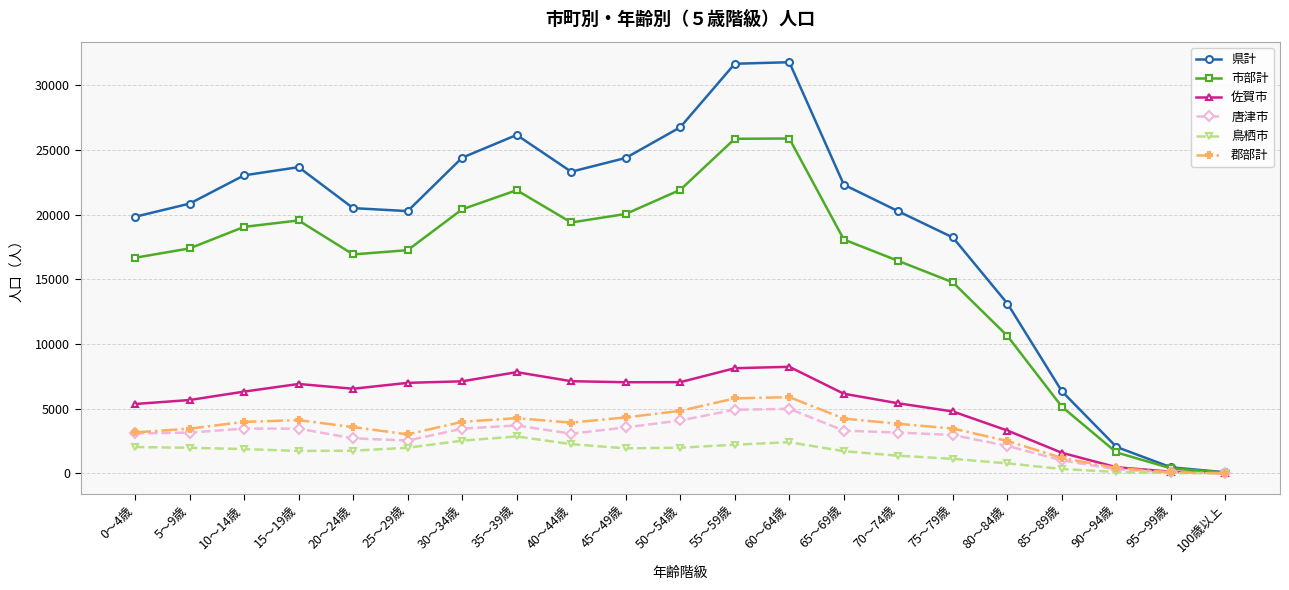

True or false: 佐賀市 has more than 0 interior local peaks.

True